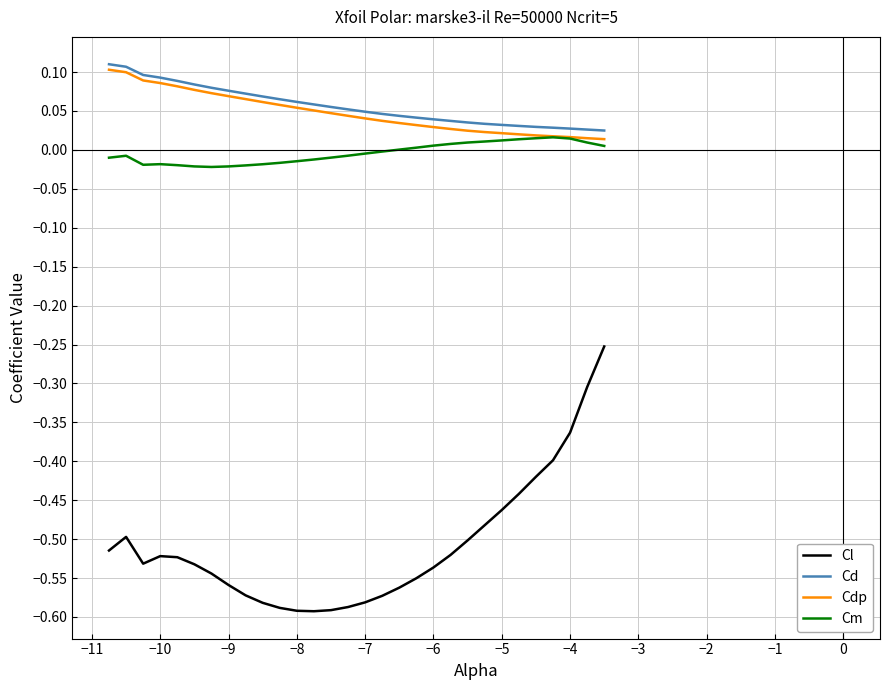

Which series has the widest spread of values?

Cl